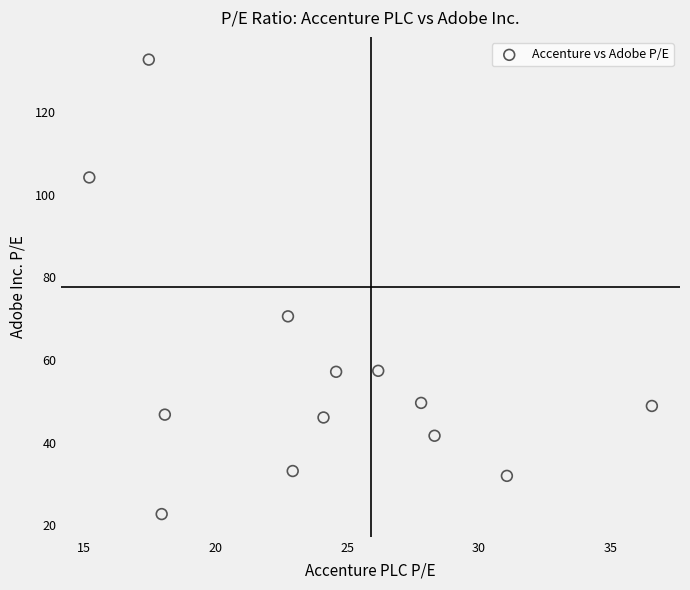

What is the range of Y values (max minus min)?

110.0